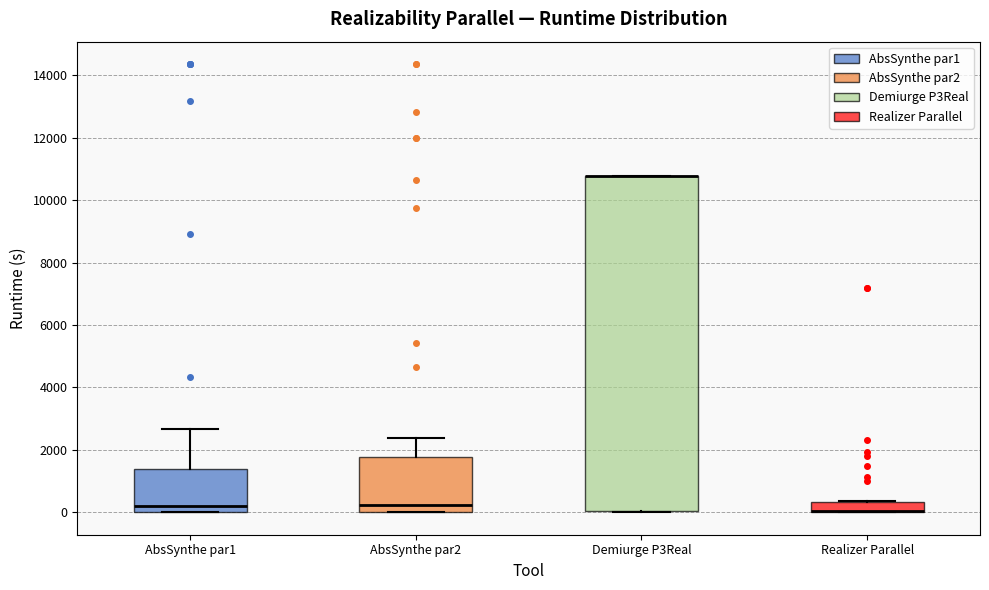

Where is the lower edge of the box for Realizer Parallel on the y-axis? The values are not printed on the chart, so give them approximately, as read against the axis.

0